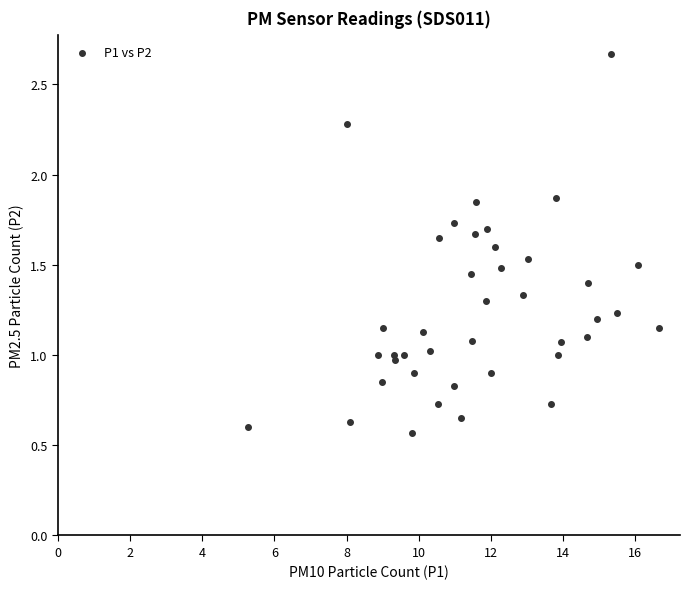

What is the range of Y values (max minus min)?

2.1